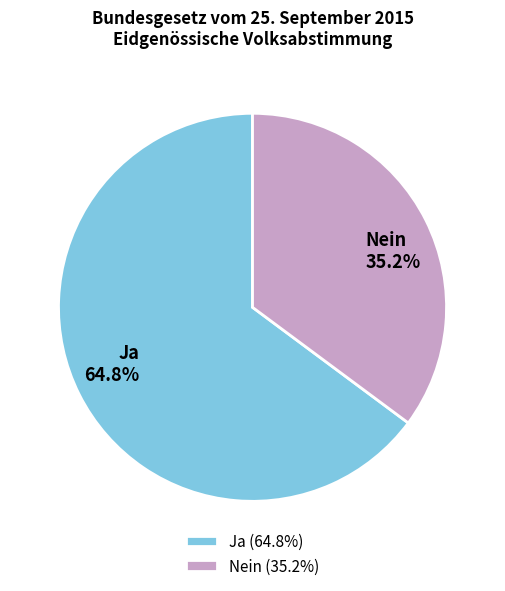

What percentage do Nein and Ja together represent?

100.0%